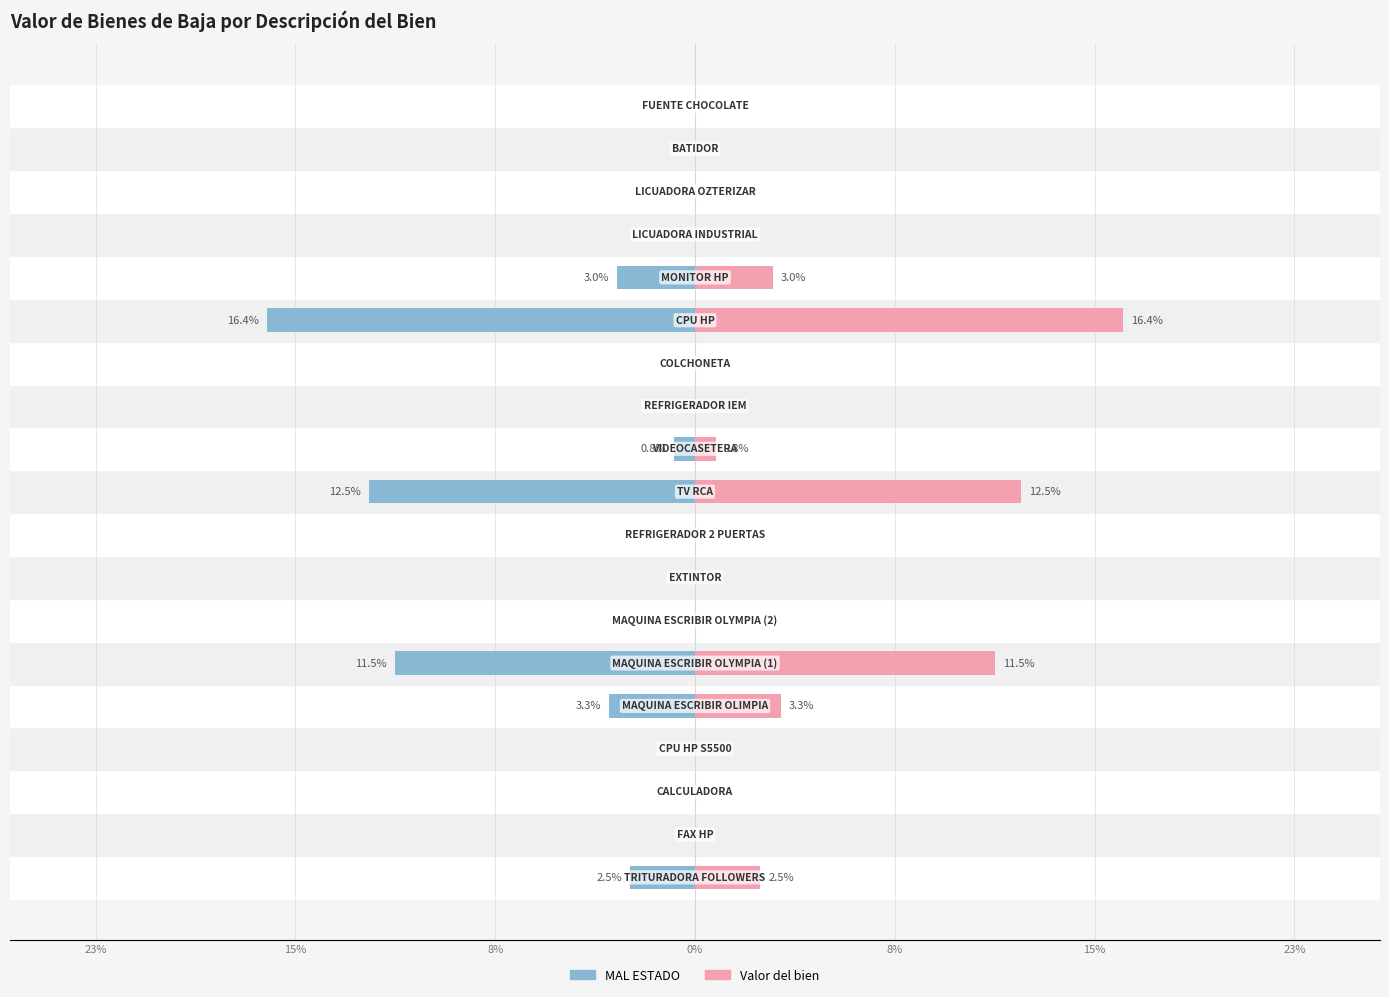

What is the average value of the Valor del bien series?

2.6